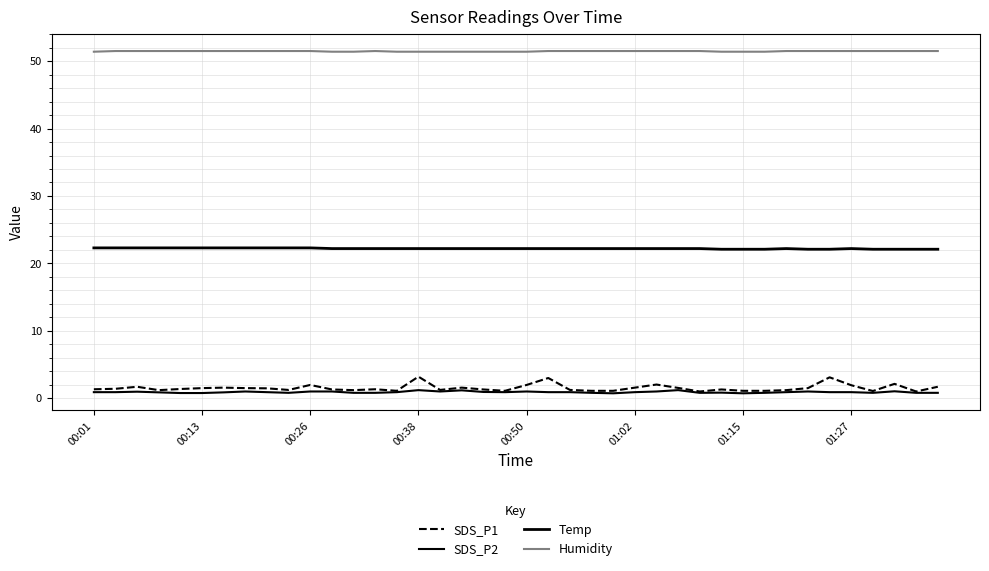

Where is Humidity nearest to the value 51?

00:01